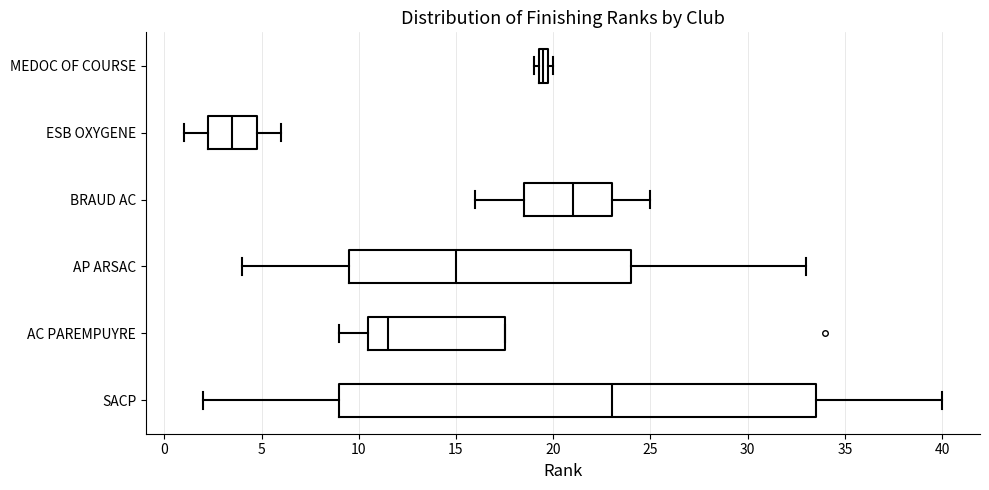

Comparing the boxes themselves (not the whiskers), which one is the widest?

SACP